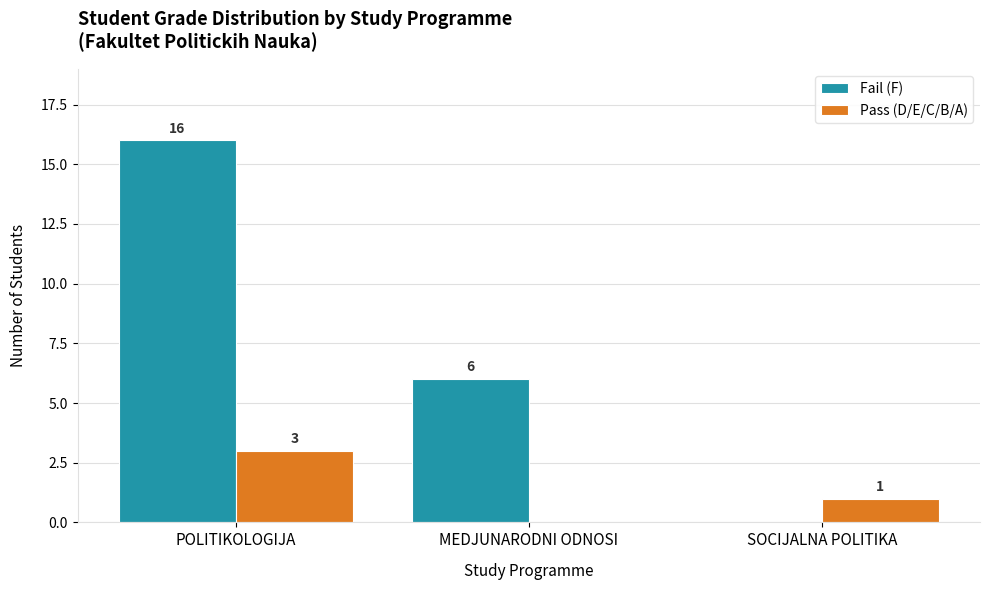

Which category has the highest value in the Fail (F) series?

POLITIKOLOGIJA